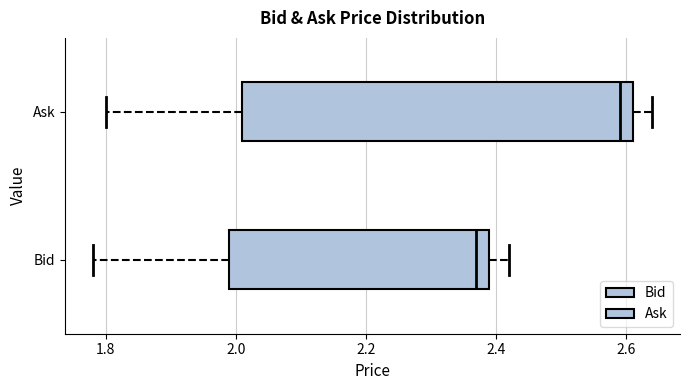

Which box has the furthest to the left median line?

Bid